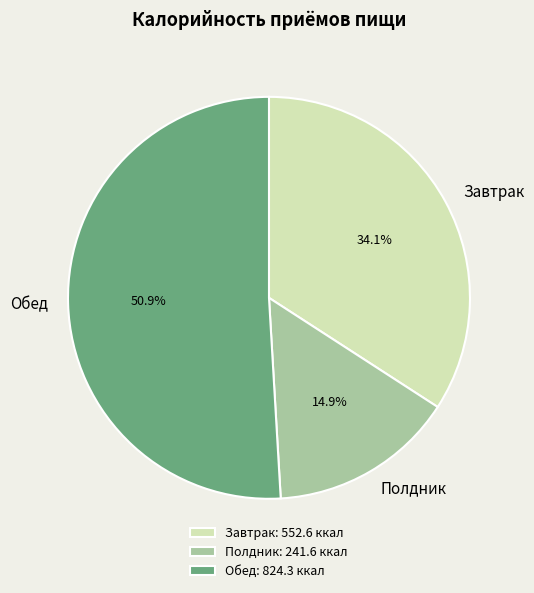

Count the number of slices in the pie.

3